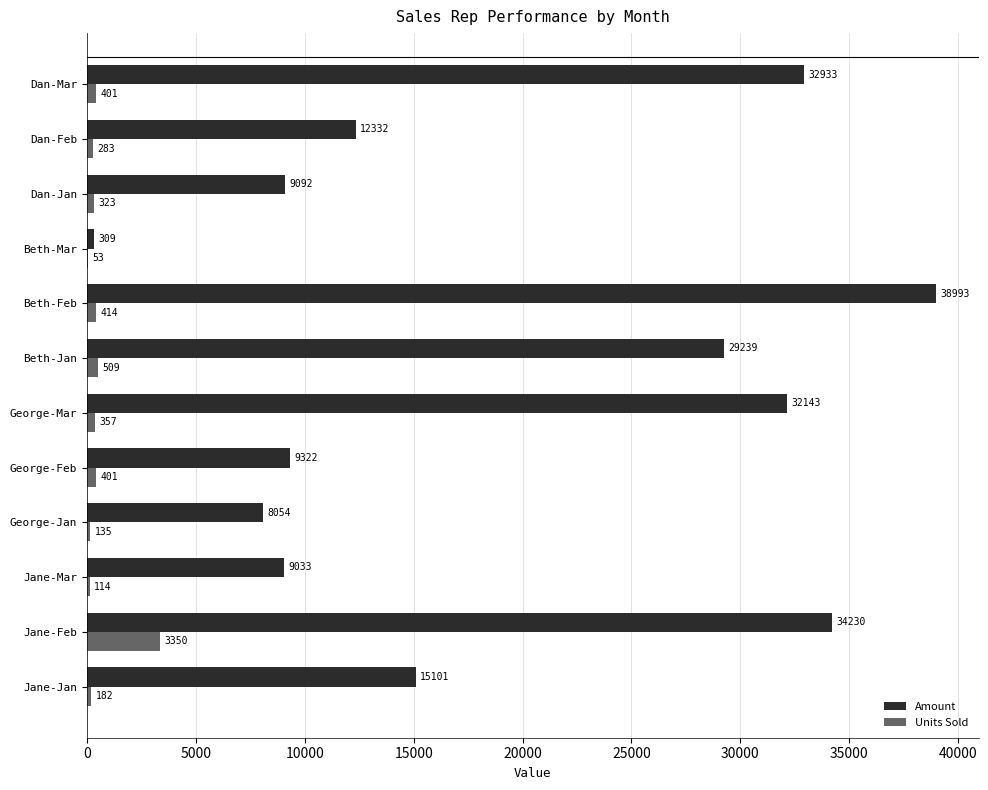

Count the number of categories in the chart.

12